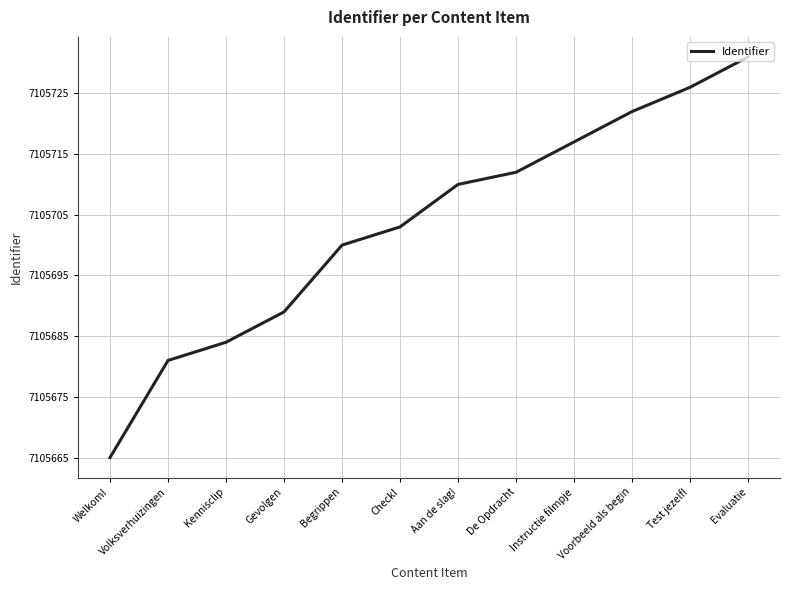

How many lines are shown in the chart?

1